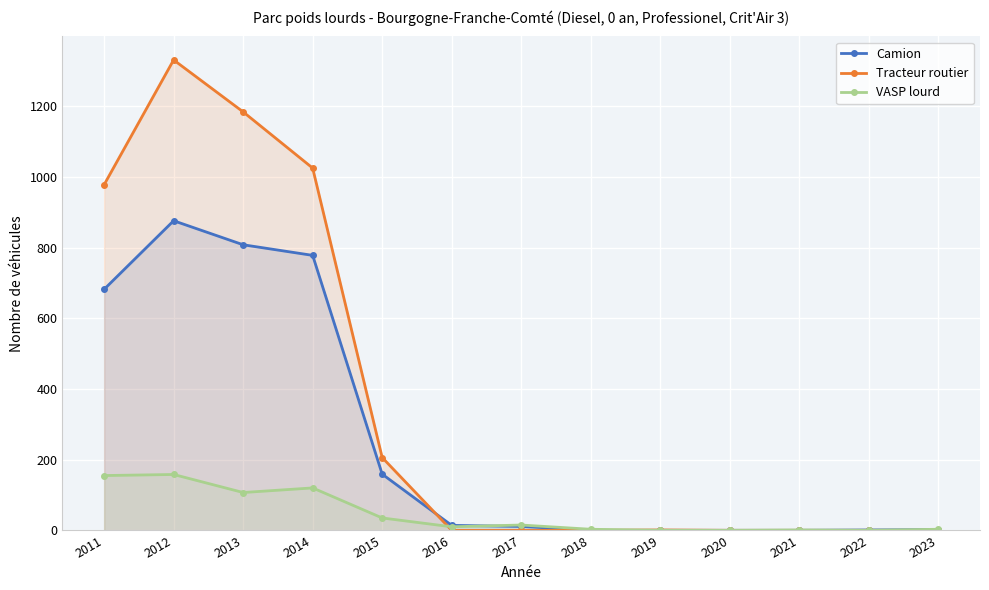

What is the difference between the highest and lowest values at 2021?

1